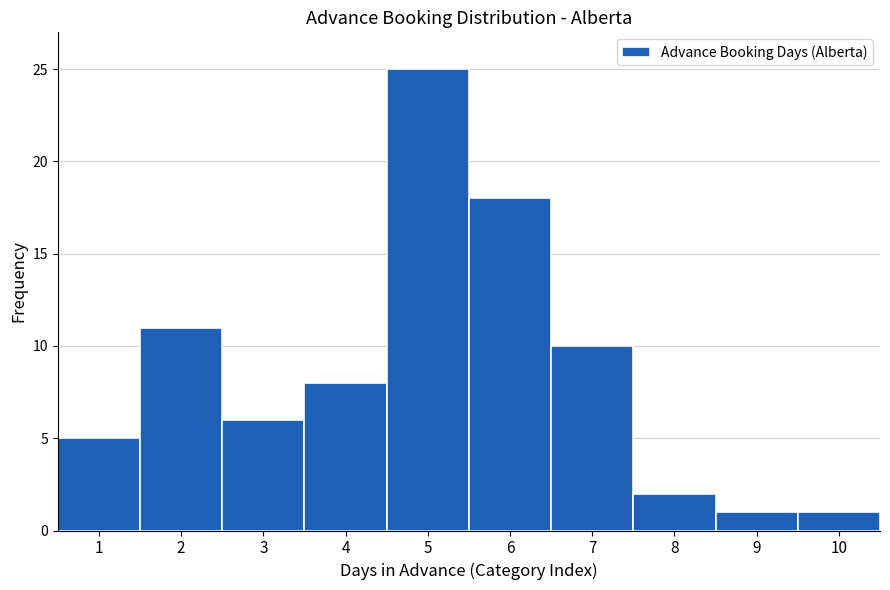

Reading right to left, transcribe all the data shown in this chart.

10=1	9=1	8=2	7=10	6=18	5=25	4=8	3=6	2=11	1=5